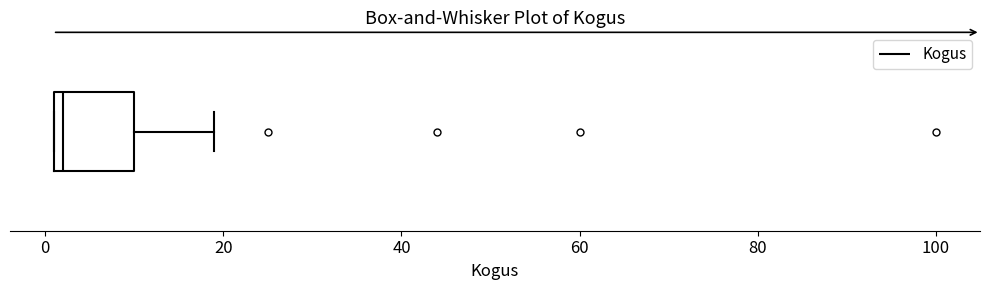

Transcribe this box plot: give where the median line is, the range the box spans, and where the two whiskers end, as read against the x-axis. The values are not printed on the chart, so give them approximately, as read against the axis.

median 2 (just right of the box's left edge), box 2 to 10, whiskers 2 to 20